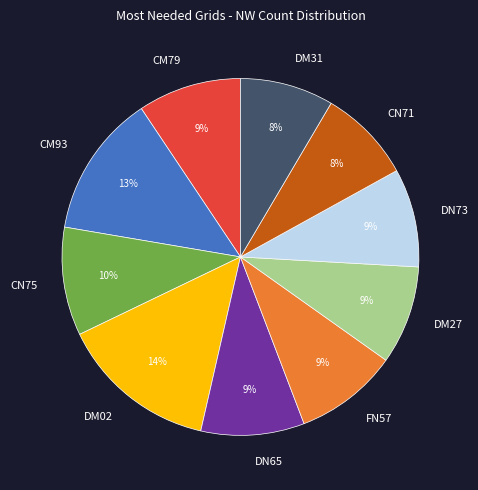

Do DN73 and FN57 together represent more than half of the pie?

No